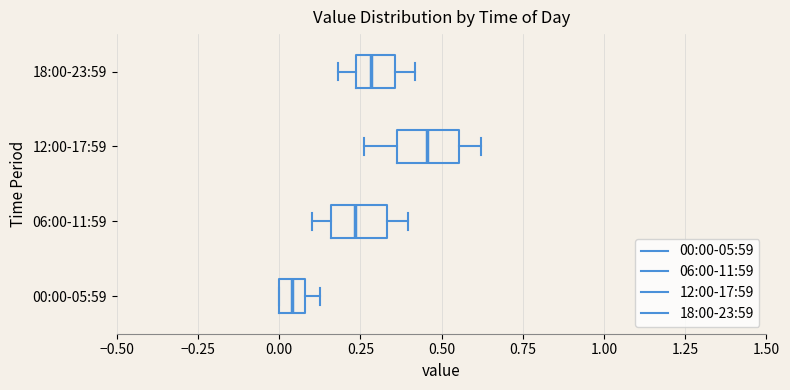

Which box has the furthest to the left median line?

00:00-05:59